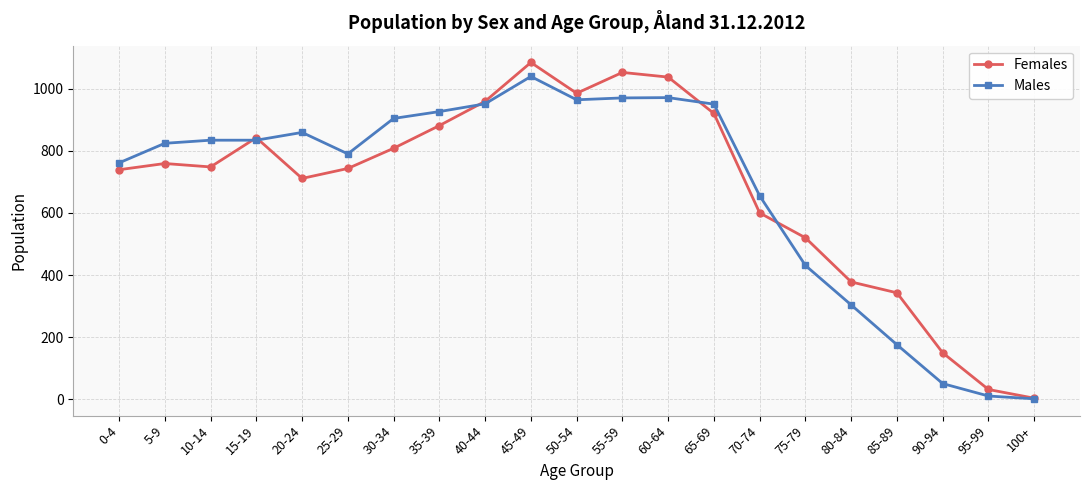

True or false: Males has more than 2 points higher than both neighbors.

True